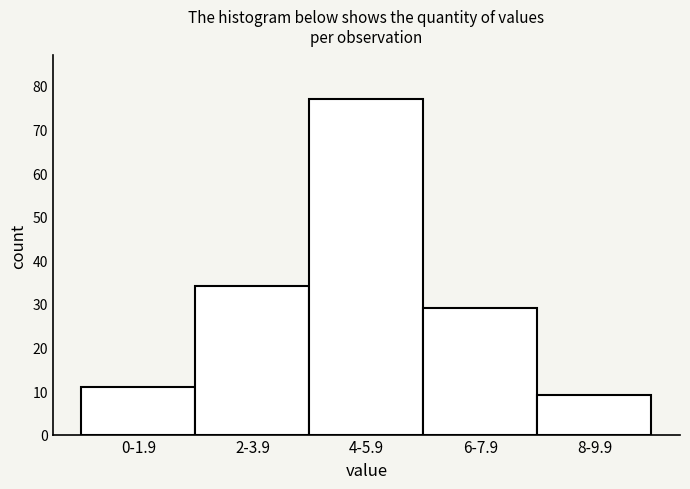

Reading left to right, what are all the values shown in this chart?

0-1.9=11	2-3.9=34	4-5.9=77	6-7.9=29	8-9.9=9